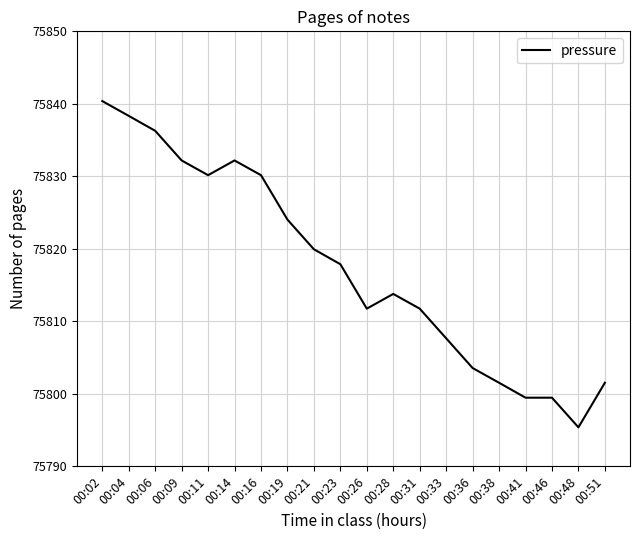

How many distinct data groups are displayed?

1